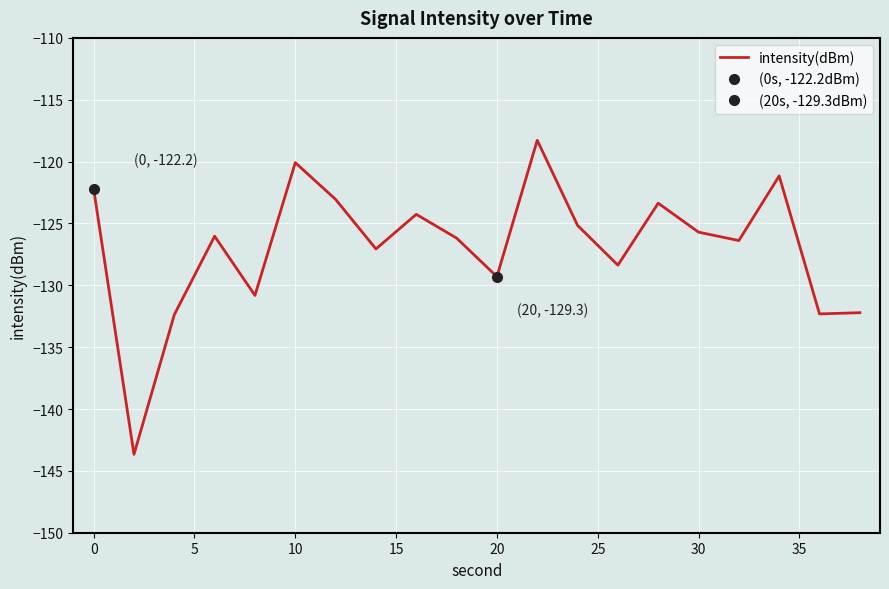

What is the lowest value of the intensity(dBm) series?

-143.7